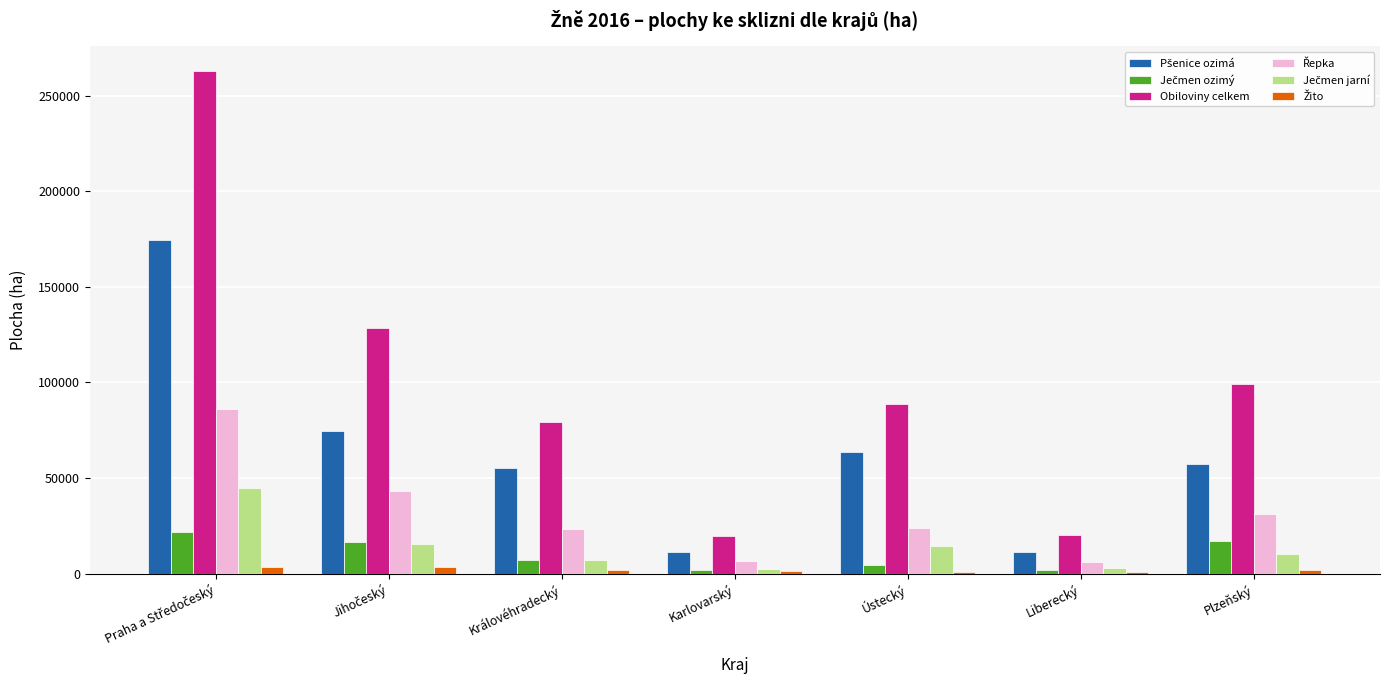

Which series has the largest total across all categories?

Obiloviny celkem